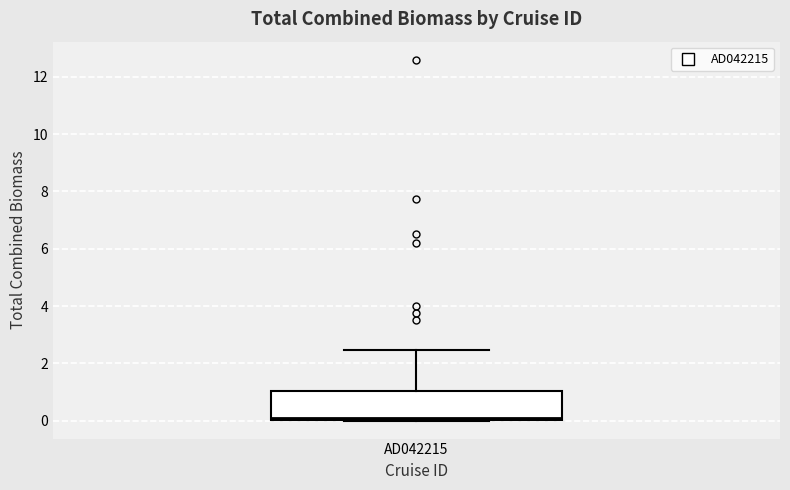

Read this box plot against the y-axis: the position of the median line, the range covered by the box, and the ends of both whiskers. The values are not printed on the chart, so give them approximately, as read against the axis.

median 0.0, box 0.0 to 1.0, whiskers 0.0 to 2.4